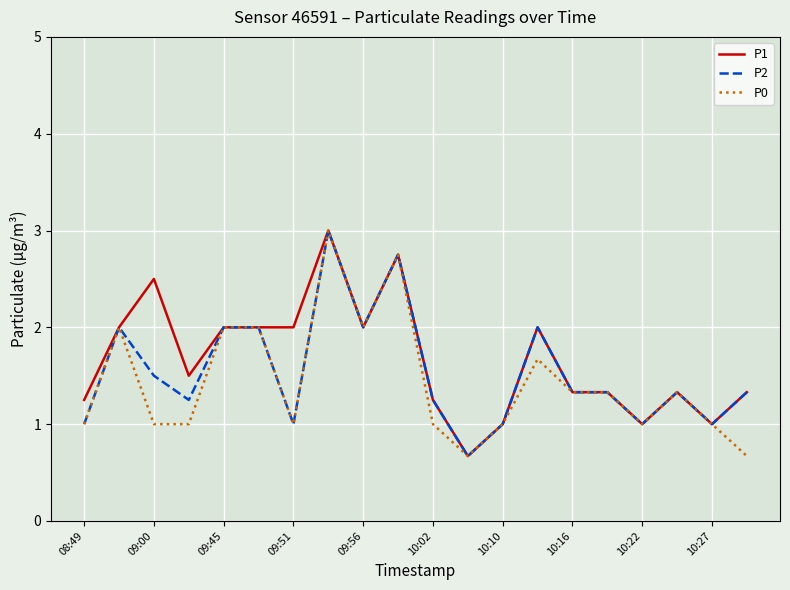

What is the minimum value for P2?

0.7